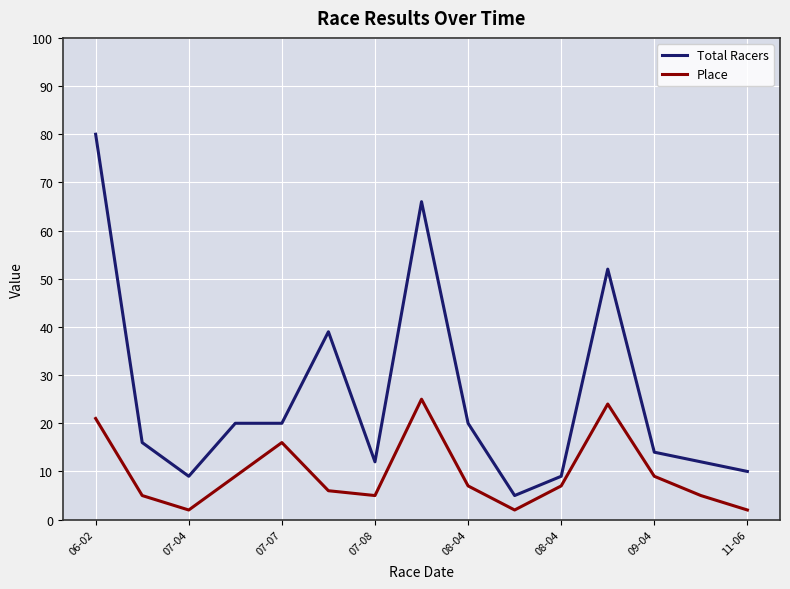

What are all the series names shown in the legend?

Total Racers, Place